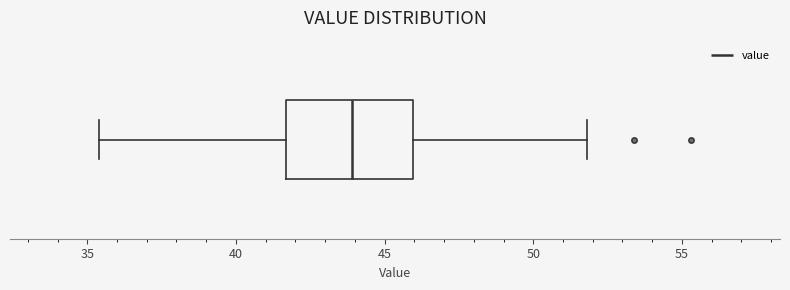

Where does the right whisker of the box end on the x-axis? The values are not printed on the chart, so give them approximately, as read against the axis.

52.0